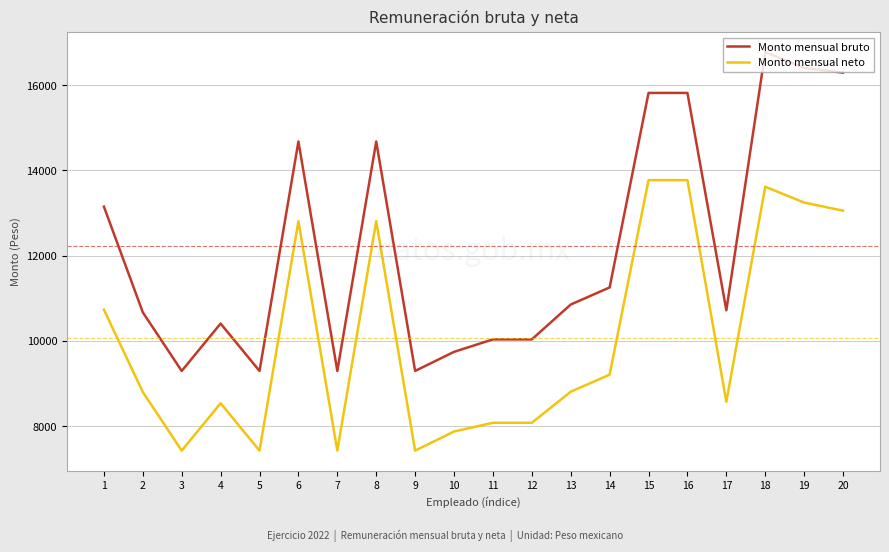

At which category is the sum across all series the highest?

18